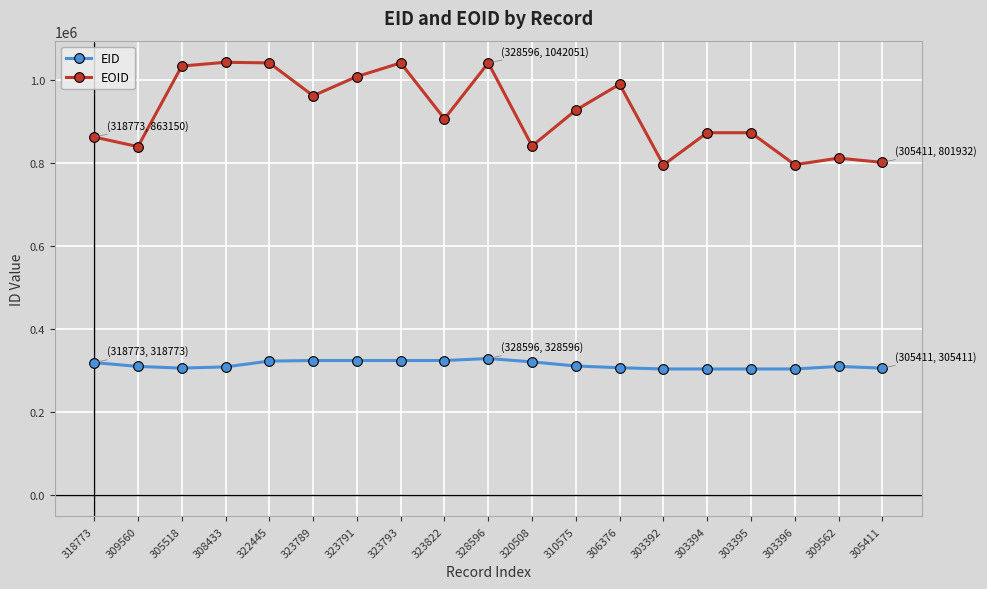

Rank the series at 303396 from highest to lowest value.

EOID, EID